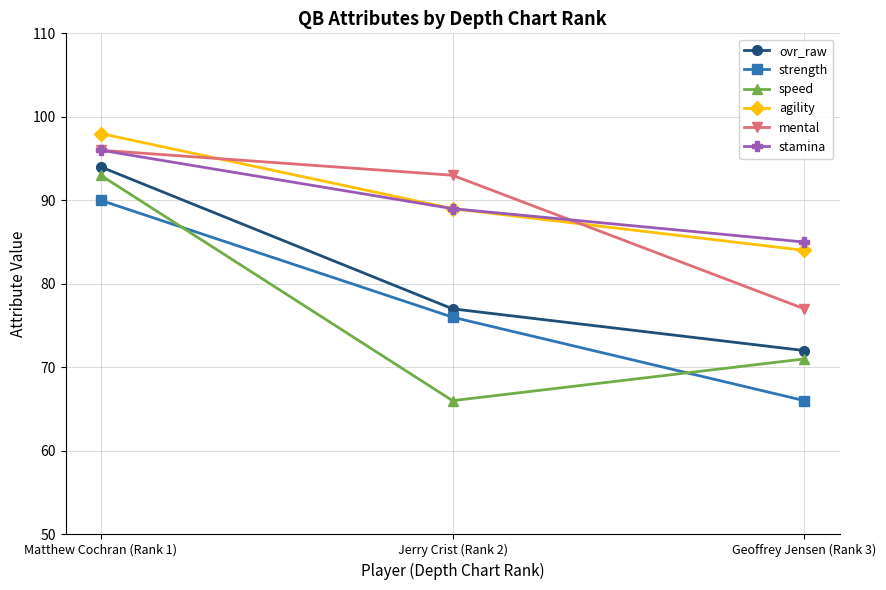

Is it true that agility equals 98 at Matthew Cochran (Rank 1)?

True